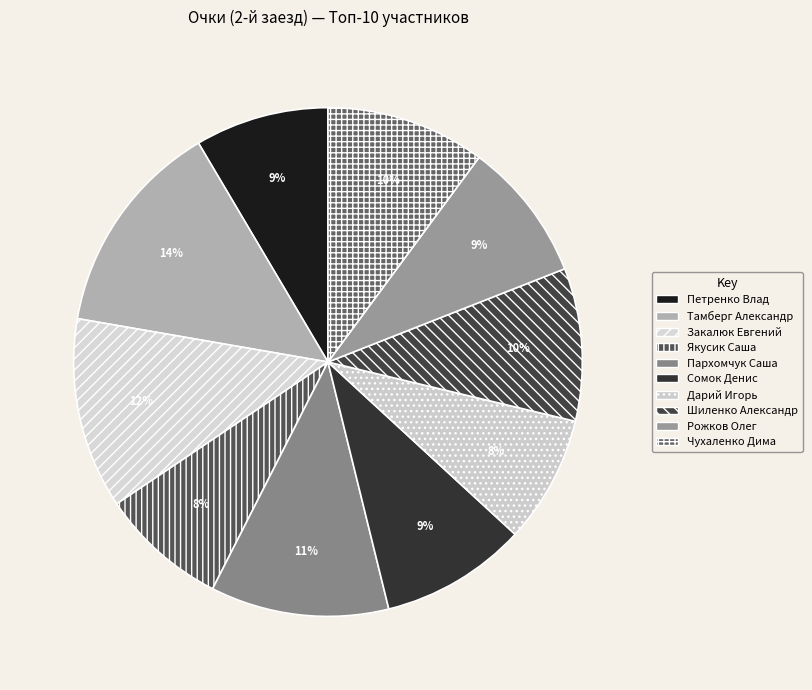

Rank the categories by value from lowest to highest.

Якусик Саша, Дарий Игорь, Петренко Влад, Рожков Олег, Сомок Денис, Шиленко Александр, Чухаленко Дима, Пархомчук Саша, Закалюк Евгений, Тамберг Александр